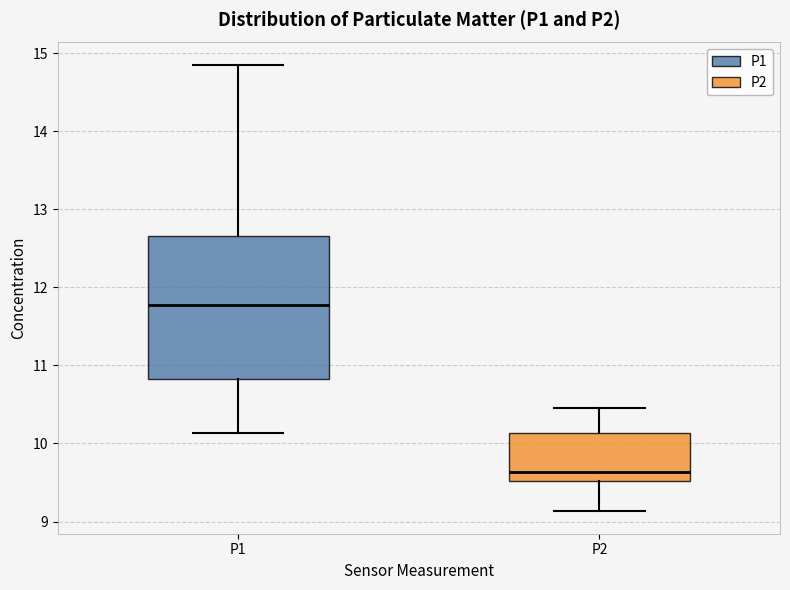

Which box's median line is the highest?

P1